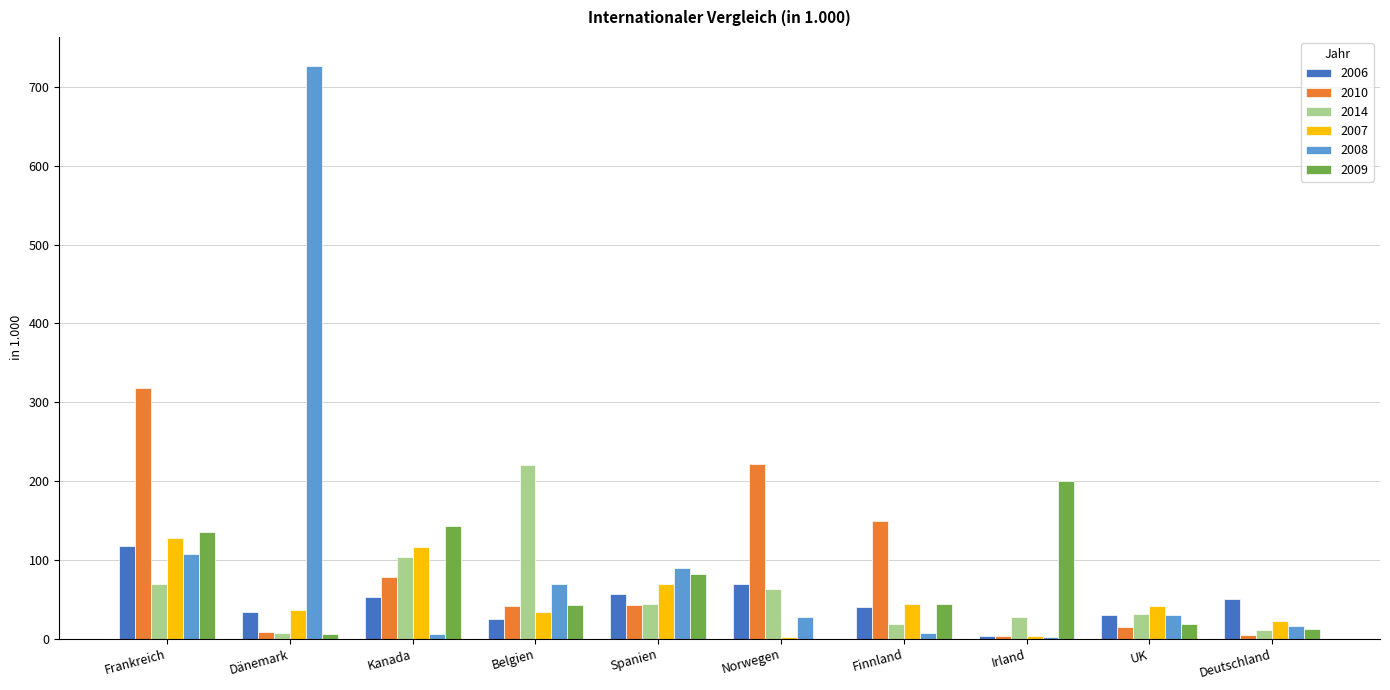

The 2014 series shows 104 at Kanada. True or false?

True